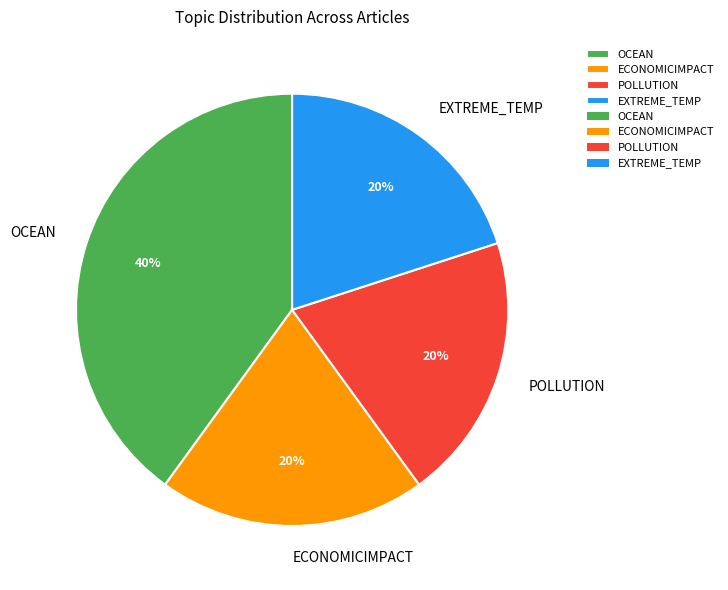

Approximately how many times larger is the value at EXTREME_TEMP compared to ECONOMICIMPACT?

1.0